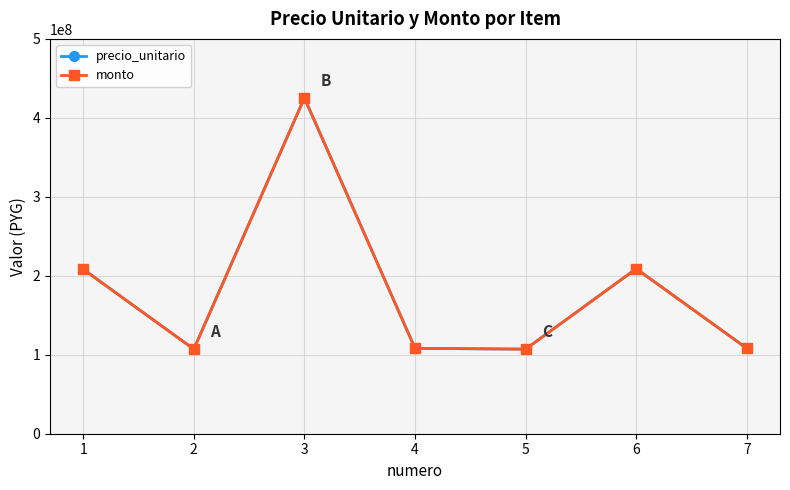

True or false: precio_unitario has more than 0 points higher than both neighbors.

True